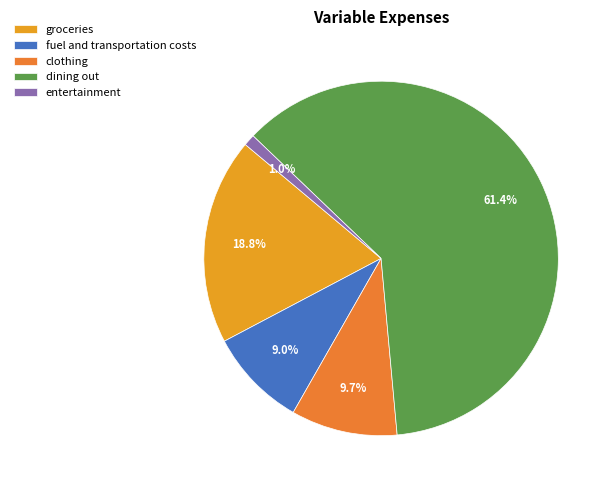

How many segments does this pie chart have?

5